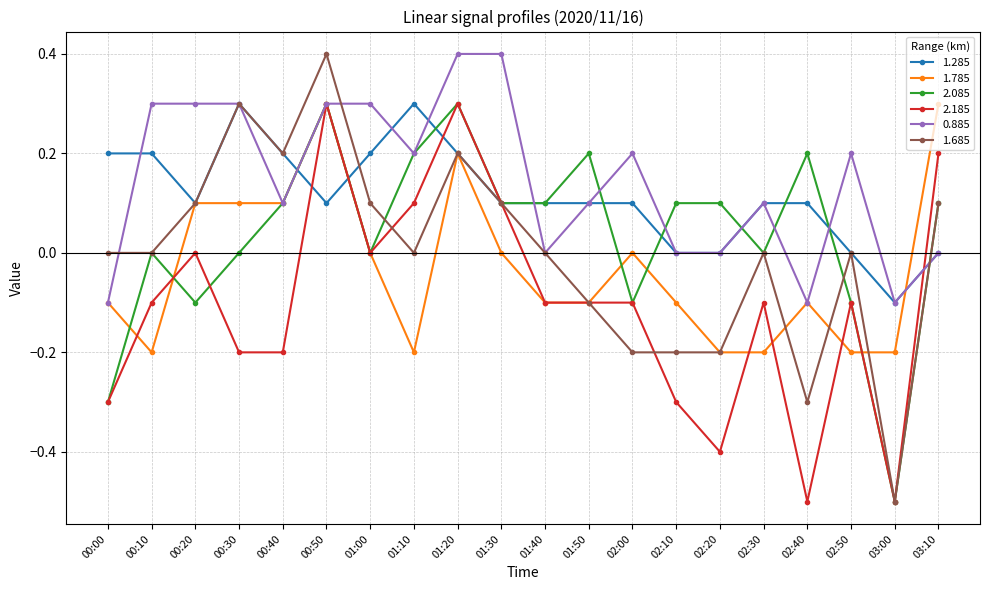

What is the sum of the 2.085 values at 02:40 and 01:40?

0.3